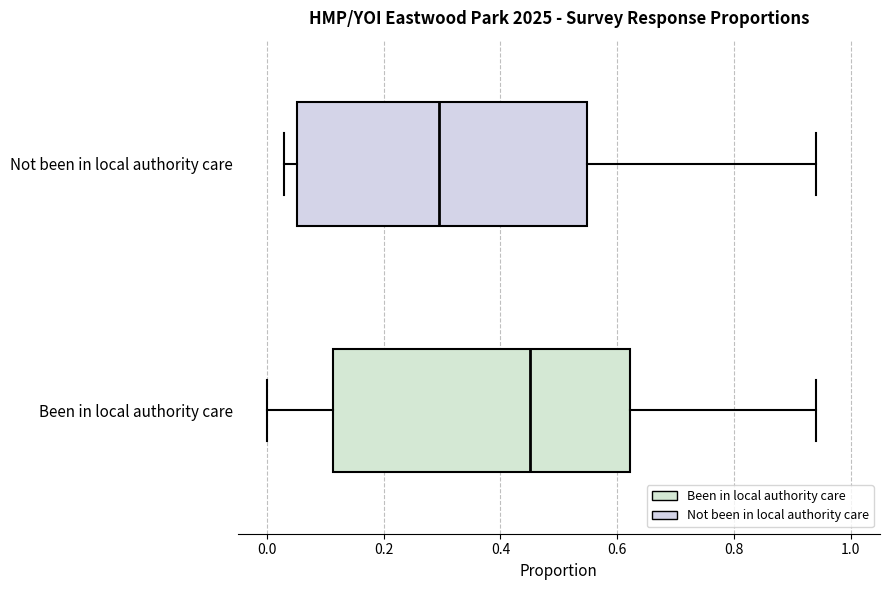

Which box has the furthest to the right median line?

Been in local authority care